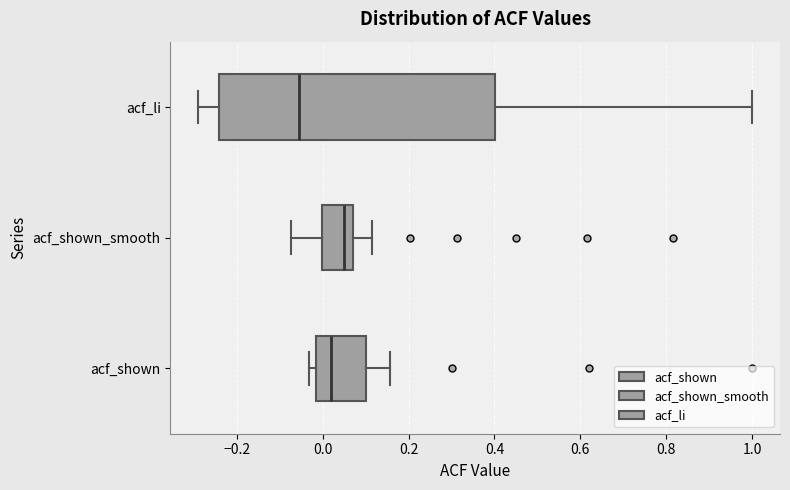

Where is the right edge of the box for acf_shown on the x-axis? The values are not printed on the chart, so give them approximately, as read against the axis.

0.10